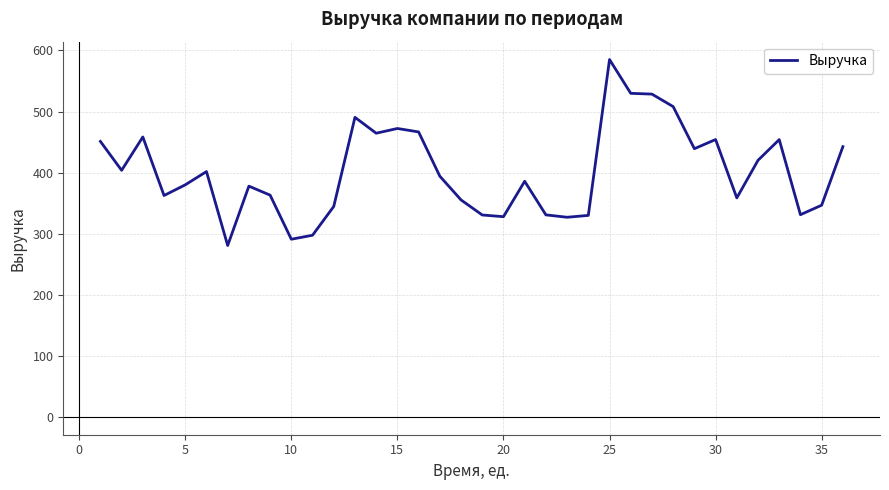

What is the minimum value shown in the chart?

280.6